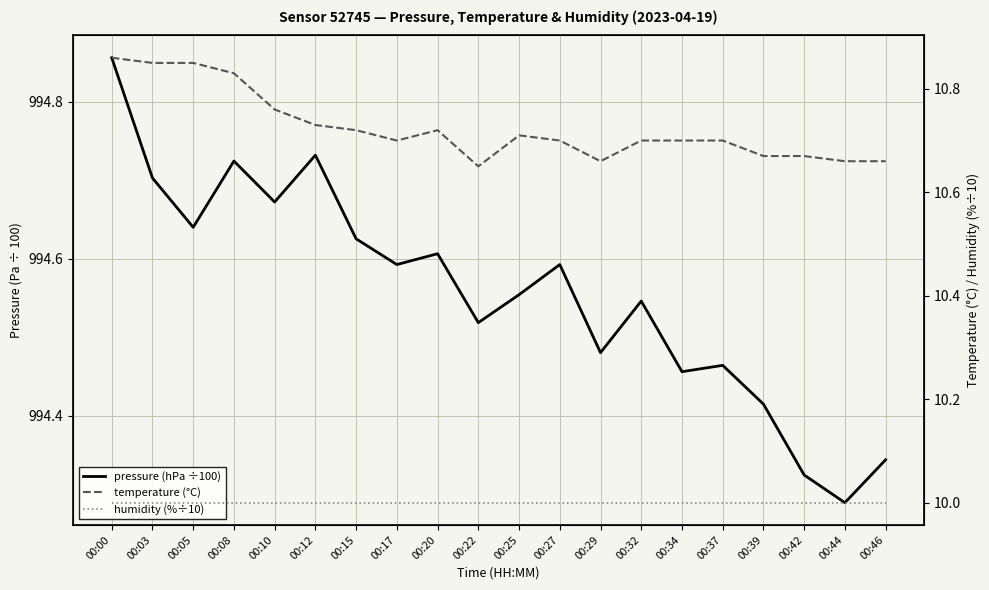

What is the value of the temperature (°C) point at the 20th from the left?

10.7